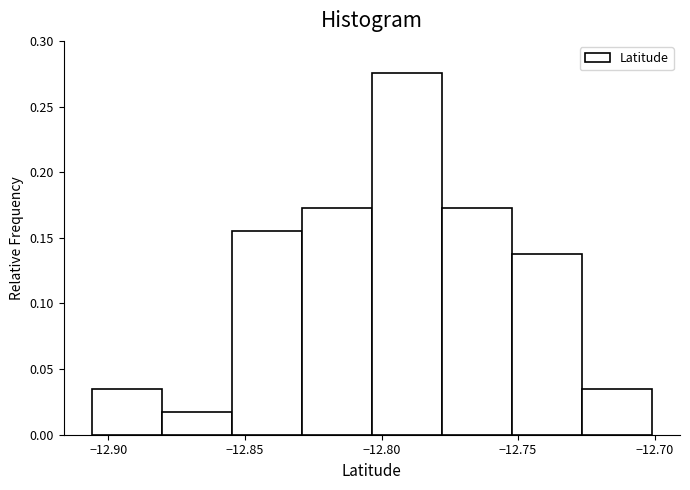

How tall is the bar that spans -12.780 to -12.750 on the x-axis? Neither the bar edges nor the heights are printed on the chart, so give them approximately, as read against the axes.

0.170